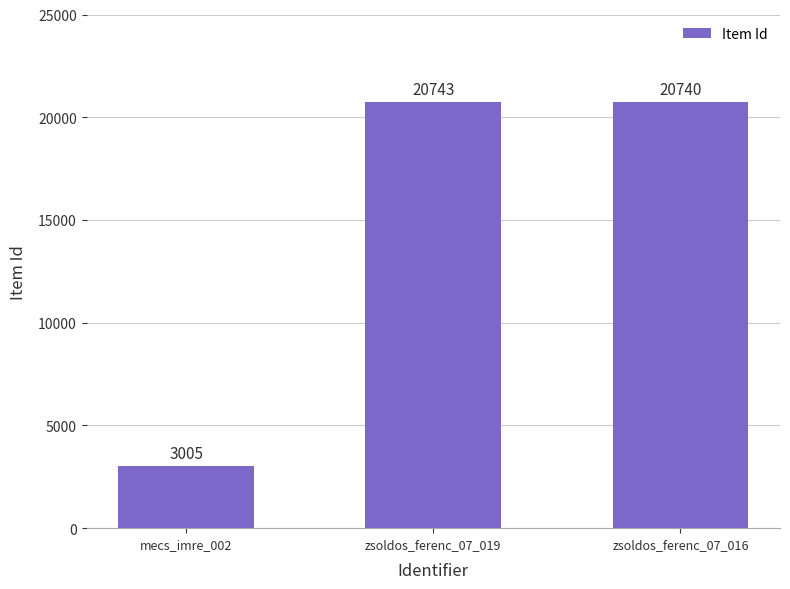

What is the difference between the values at mecs_imre_002 and zsoldos_ferenc_07_016?

17735